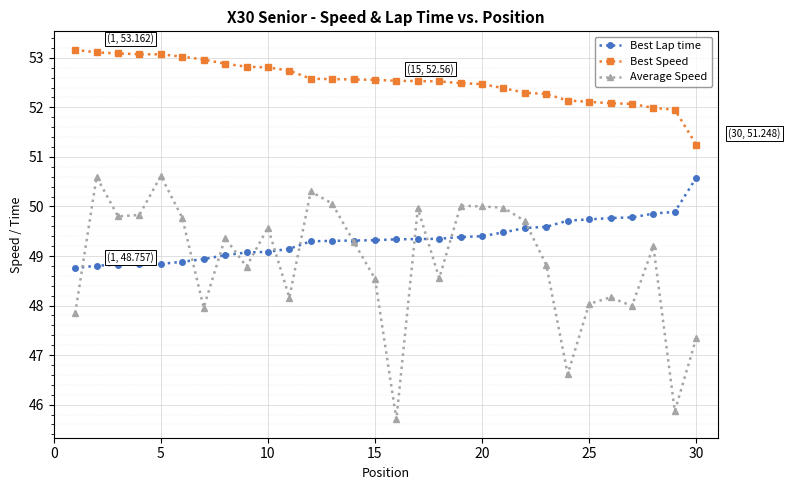

What is the greatest value displayed?

53.2